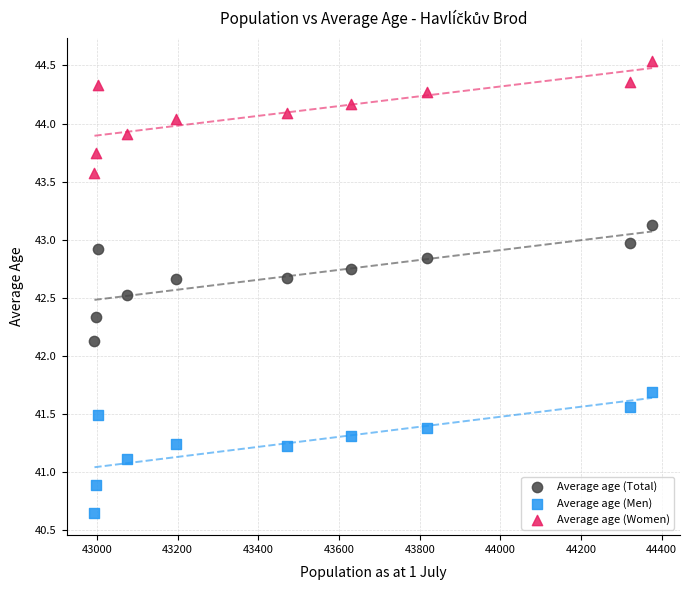

Which series contains the highest Y value?

Average age (Women)